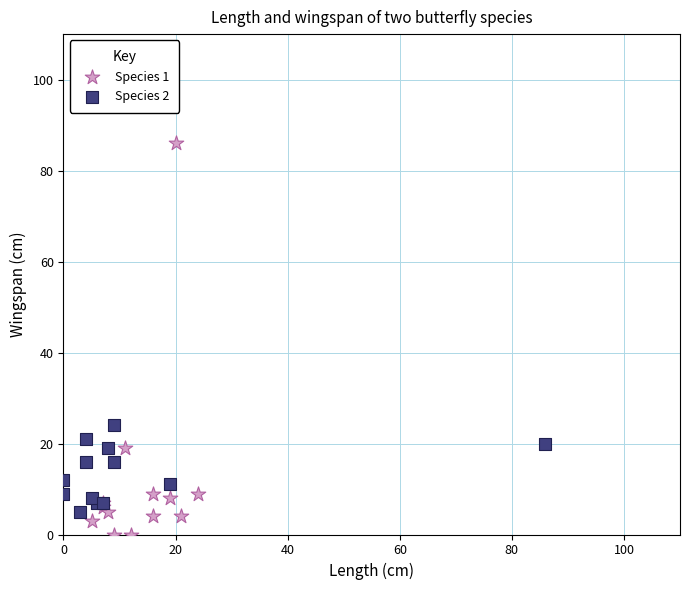

Which series contains the lowest Y value?

Species 1